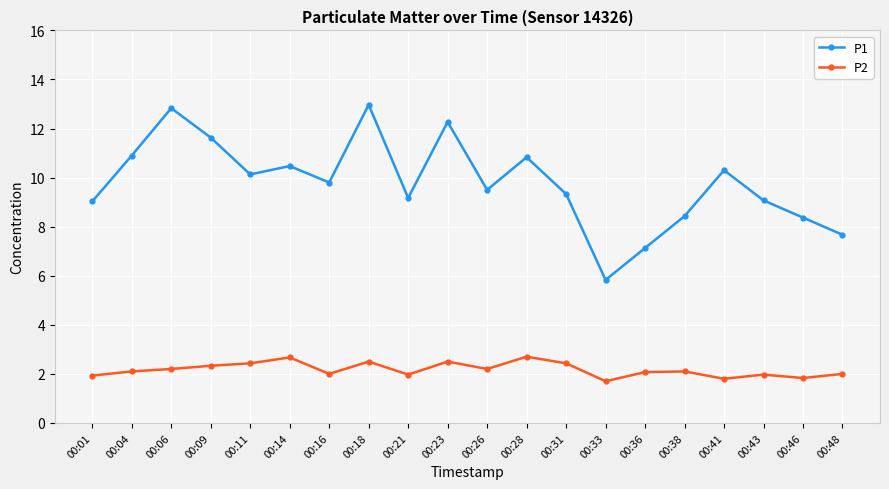

List the series in order of their peak value, lowest first.

P2, P1